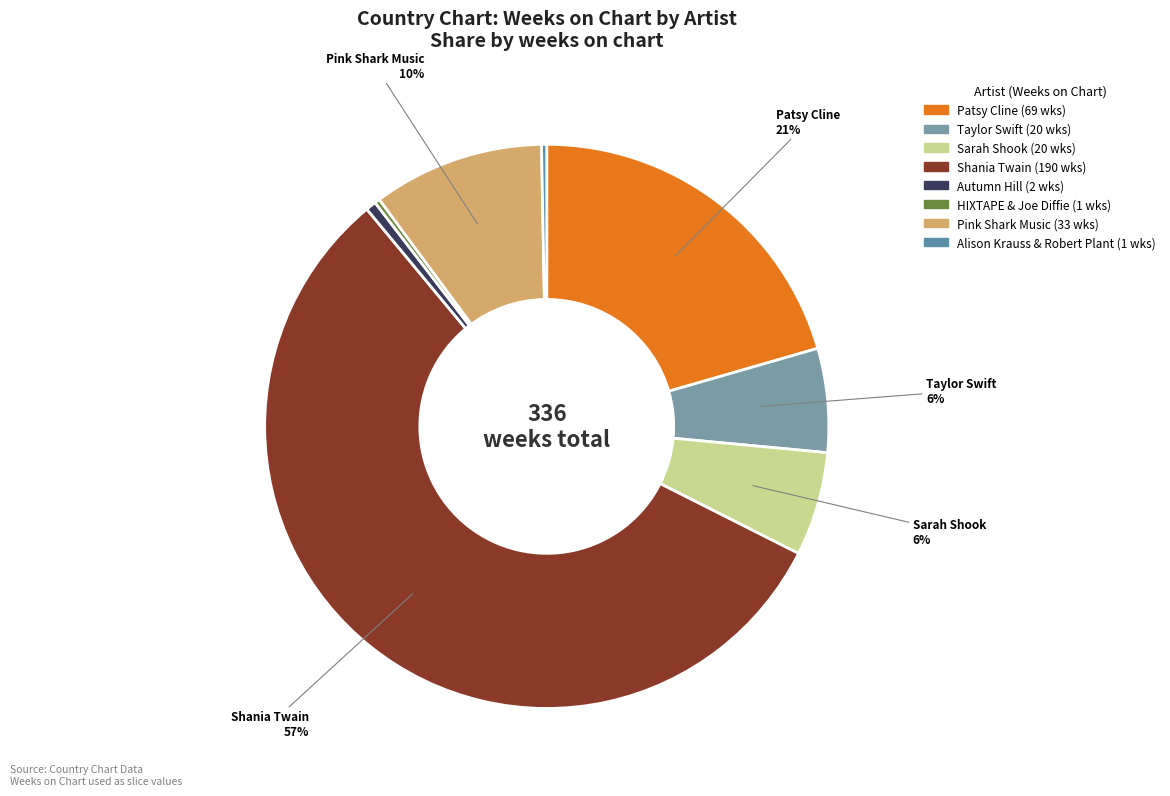

To the nearest percent, what is the difference between the largest and smallest slice percentages?

56%